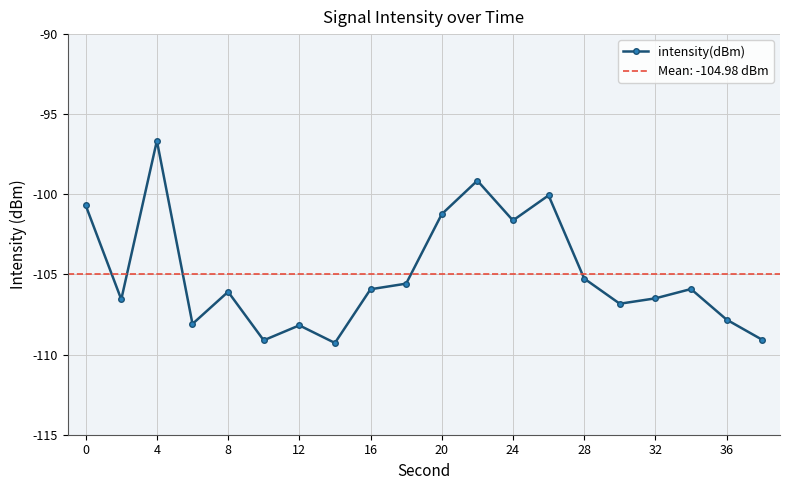

What is the lowest value of the intensity(dBm) series?

-109.3